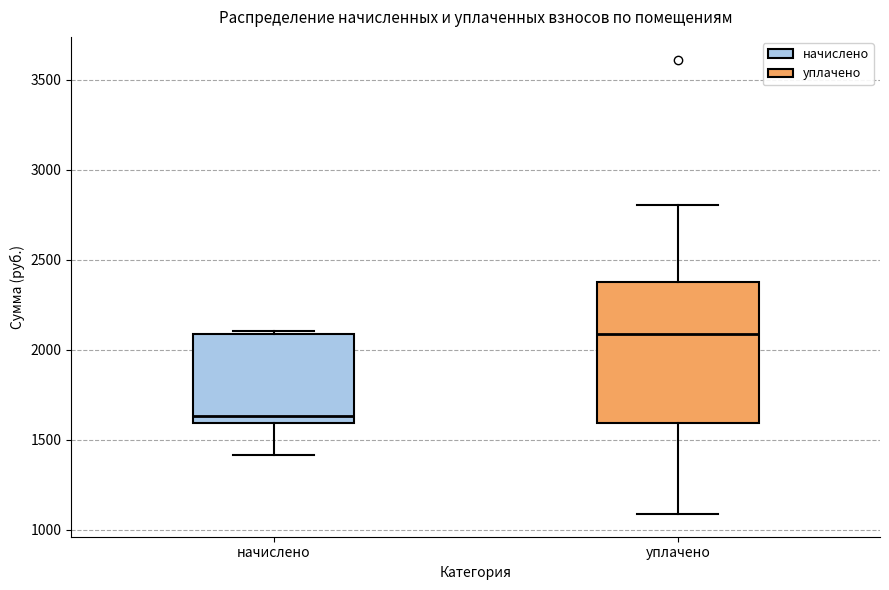

Where does the upper whisker of the box for уплачено end on the y-axis? The values are not printed on the chart, so give them approximately, as read against the axis.

2800